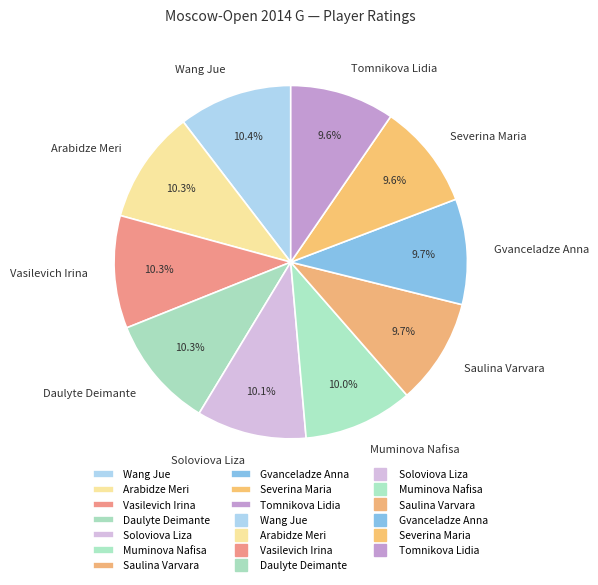

Approximately how many times larger is the value at Wang Jue compared to Muminova Nafisa?

1.0